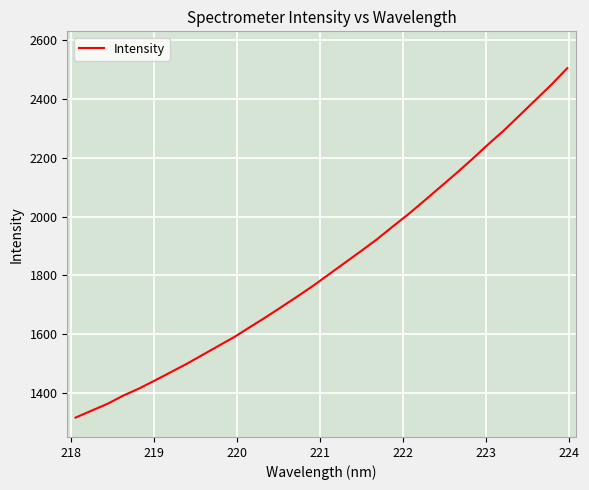

What is the difference between the maximum and minimum values?

1187.4